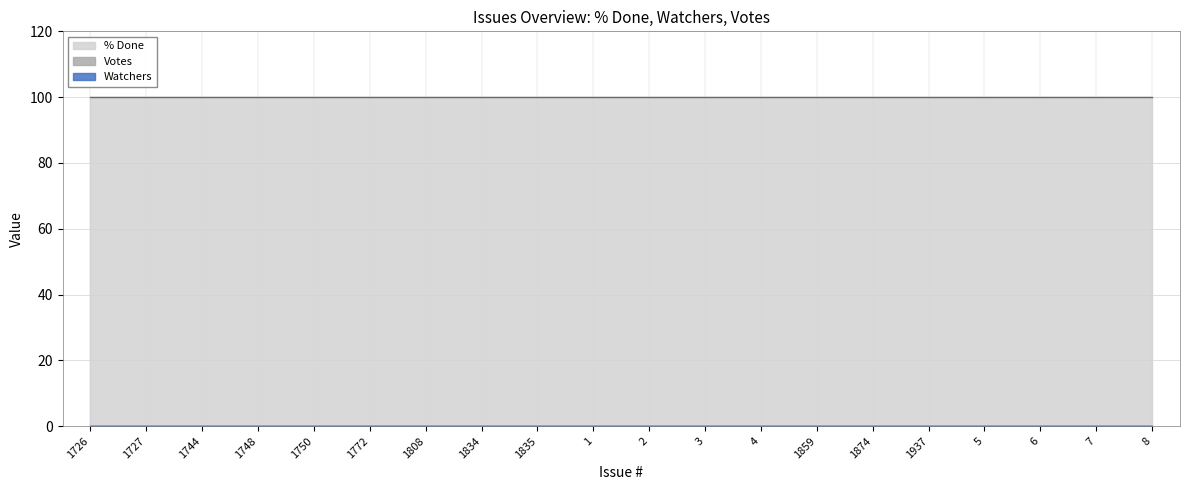

Which series has the largest total across all categories?

% Done